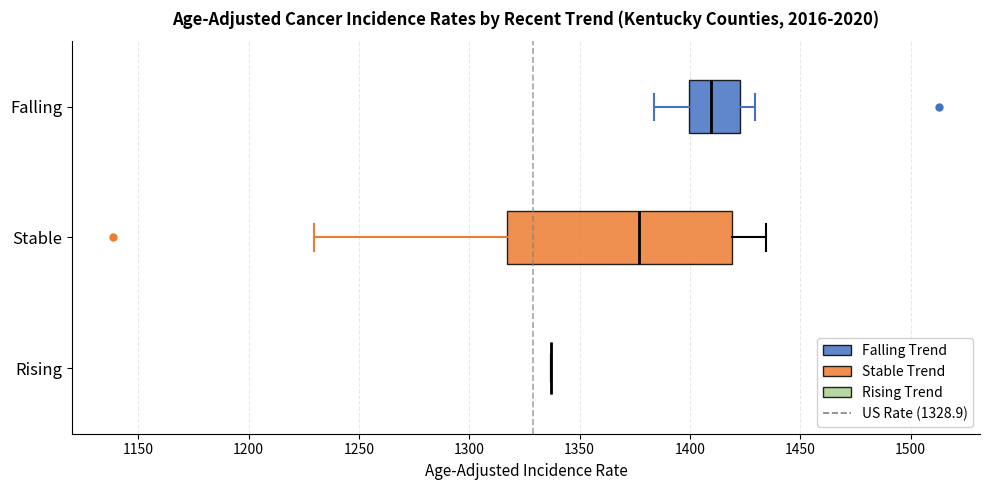

Reading bottom to top, transcribe this box plot: for each box, give where its median line is, the range the box spans, and where its two whiskers end, as read against the x-axis. The values are not printed on the chart, so give them approximately, as read against the axis.

Rising: box collapsed to a line at 1335, whiskers 1335 to 1335
Stable: median 1375, box 1315 to 1420, whiskers 1230 to 1435
Falling: median 1410, box 1400 to 1425, whiskers 1385 to 1430